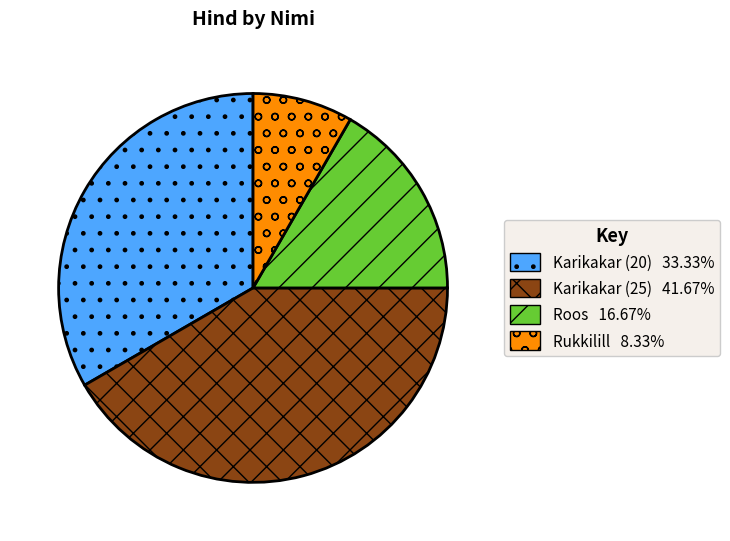

Is the sum of Karikakar (20) and Karikakar (25) greater than half?

Yes